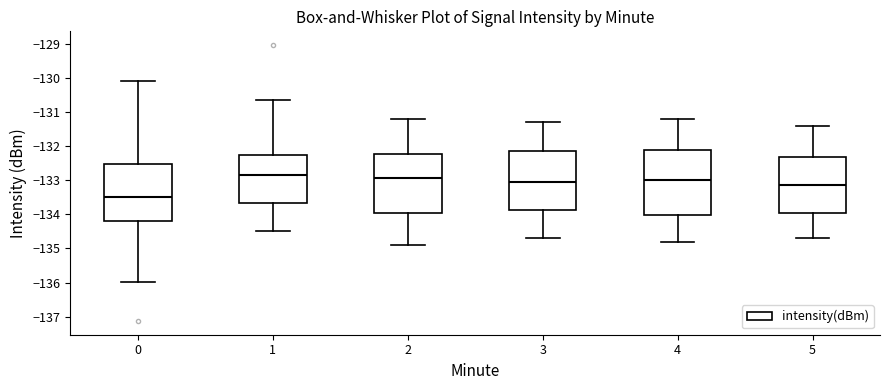

Reading left to right, read every box against the y-axis: the position of its median line, the range the box covers, and the ends of its whiskers. The values are not printed on the chart, so give them approximately, as read against the axis.

0: median -133.5, box -134.2 to -132.5, whiskers -136.0 to -130.1
1: median -132.8, box -133.7 to -132.3, whiskers -134.5 to -130.6
2: median -132.9, box -134.0 to -132.2, whiskers -134.9 to -131.2
3: median -133.0, box -133.9 to -132.1, whiskers -134.7 to -131.3
4: median -133.0, box -134.0 to -132.1, whiskers -134.8 to -131.2
5: median -133.1, box -134.0 to -132.3, whiskers -134.7 to -131.4